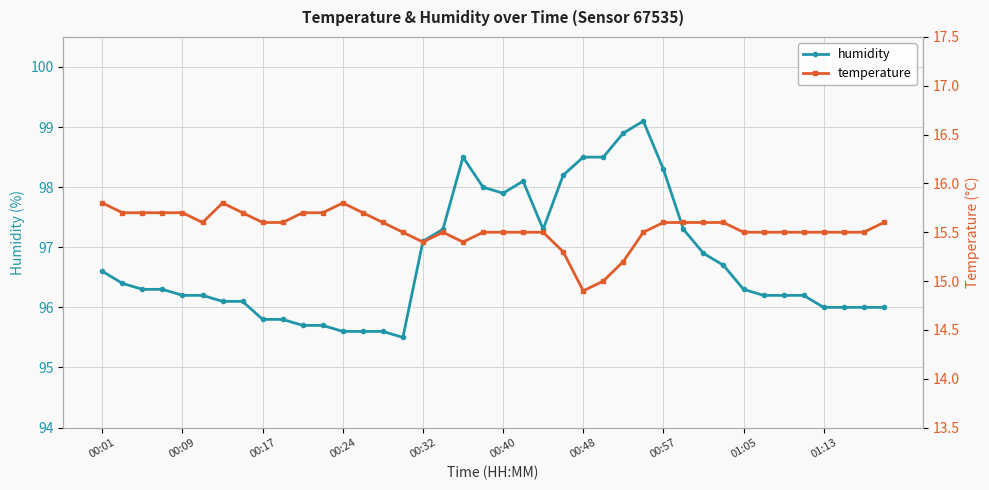

True or false: humidity and temperature intersect in this chart.

False